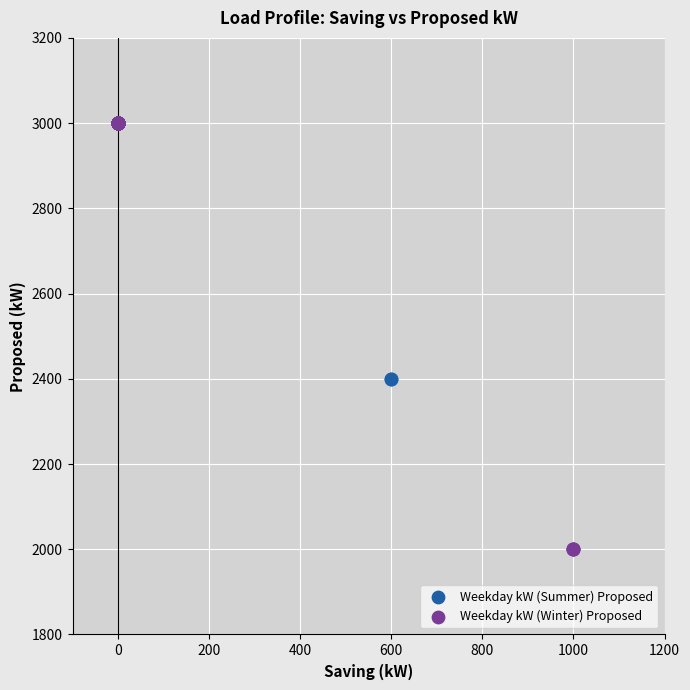

Which series reaches the minimum Y coordinate?

Weekday kW (Winter) Proposed